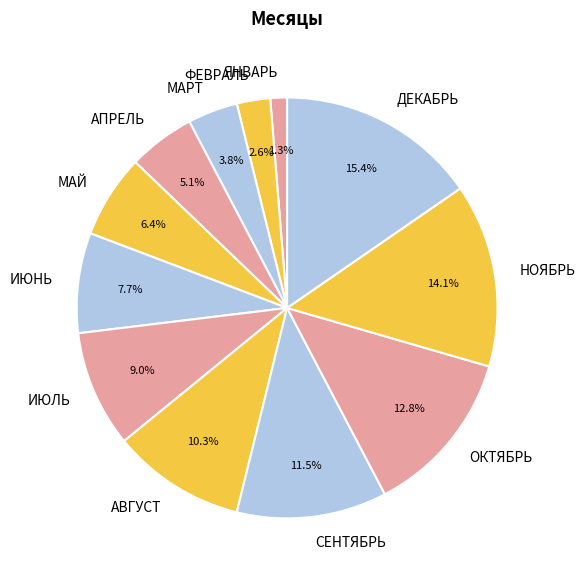

Is there a majority slice in this chart?

No